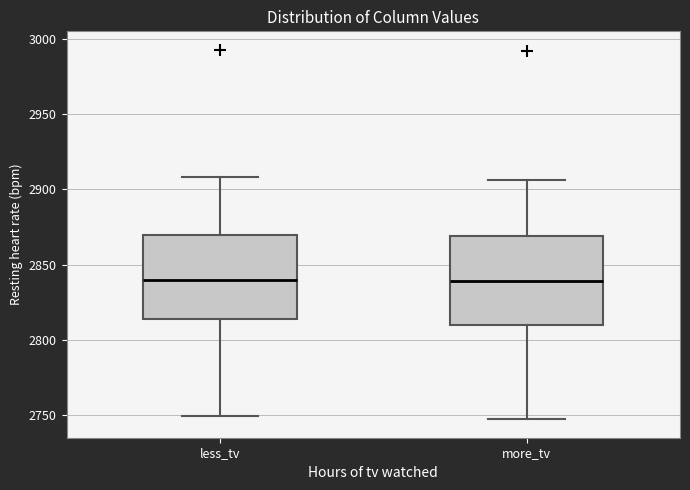

Where is the upper edge of the box for less_tv on the y-axis? The values are not printed on the chart, so give them approximately, as read against the axis.

2870